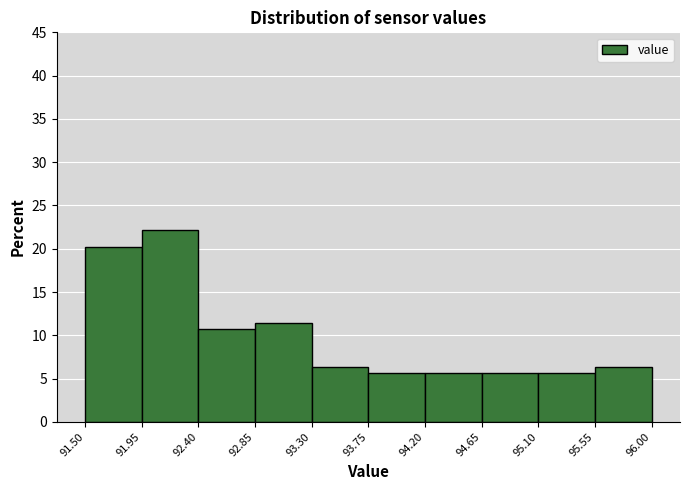

Over which range of the x-axis is the bar tallest?

91.95 to 92.40